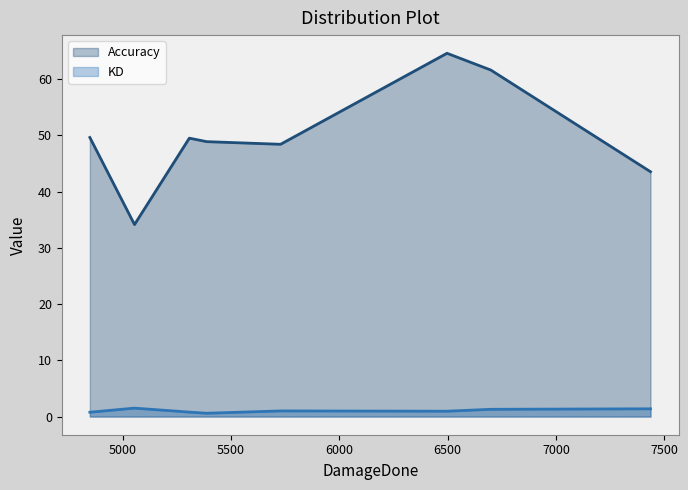

Which series has the largest range (max minus min)?

Accuracy